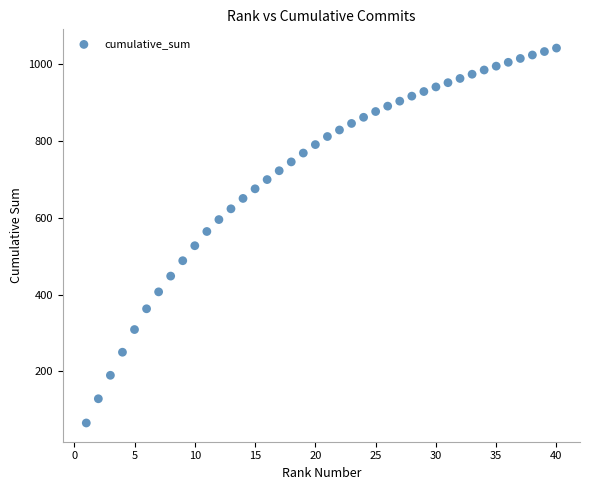

What is the range of X values (max minus min)?

39